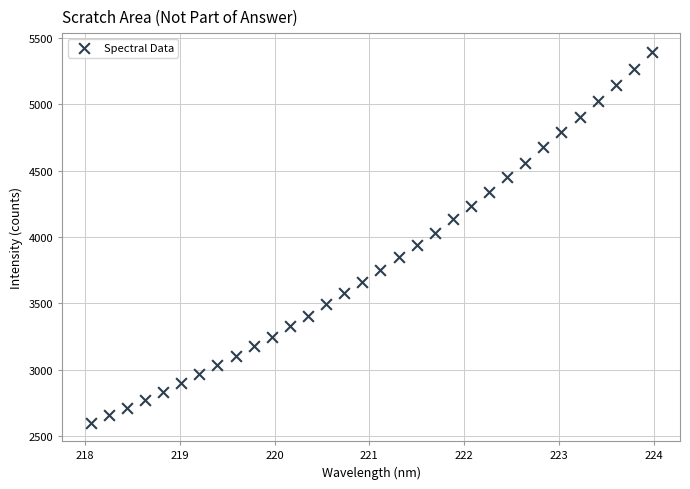

What is the range of X values (max minus min)?

5.9